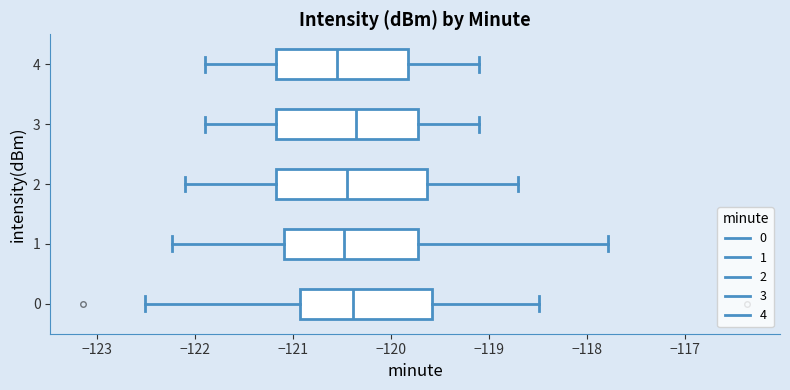

Reading bottom to top, read every box against the x-axis: the position of its median line, the range the box covers, and the ends of its whiskers. The values are not printed on the chart, so give them approximately, as read against the axis.

0: median -120.4, box -120.9 to -119.6, whiskers -122.5 to -118.5
1: median -120.5, box -121.1 to -119.7, whiskers -122.2 to -117.8
2: median -120.4, box -121.2 to -119.6, whiskers -122.1 to -118.7
3: median -120.3, box -121.2 to -119.7, whiskers -121.9 to -119.1
4: median -120.5, box -121.2 to -119.8, whiskers -121.9 to -119.1